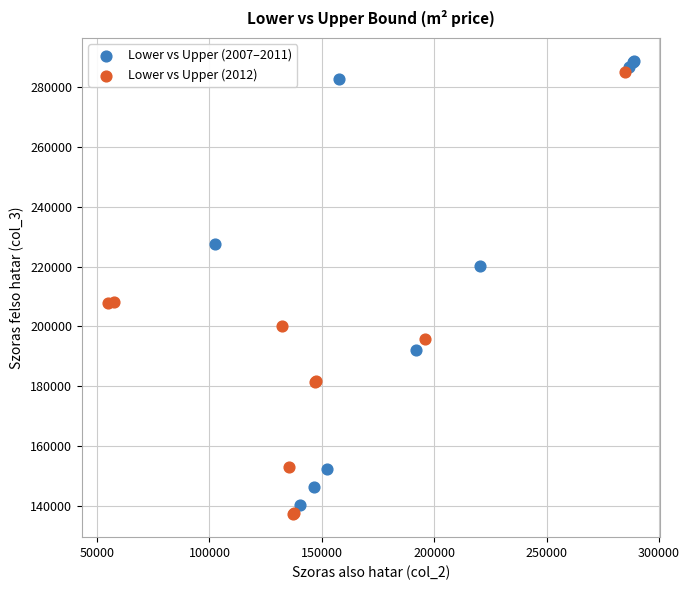

What are all the series names shown in the legend?

Lower vs Upper (2007–2011), Lower vs Upper (2012)